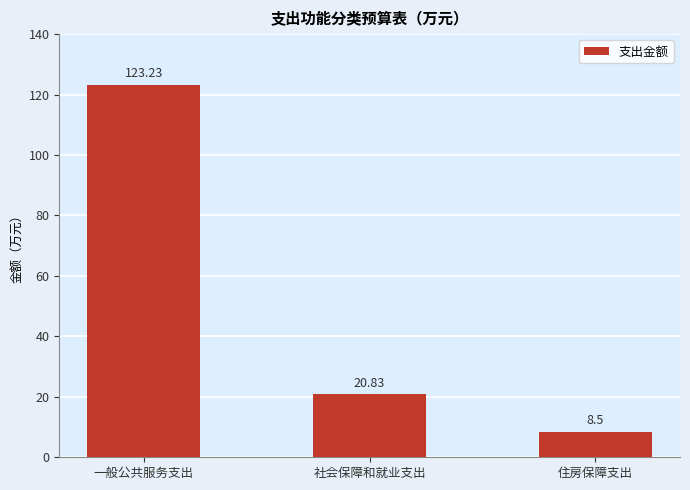

What is the difference between the maximum and minimum values?

114.7